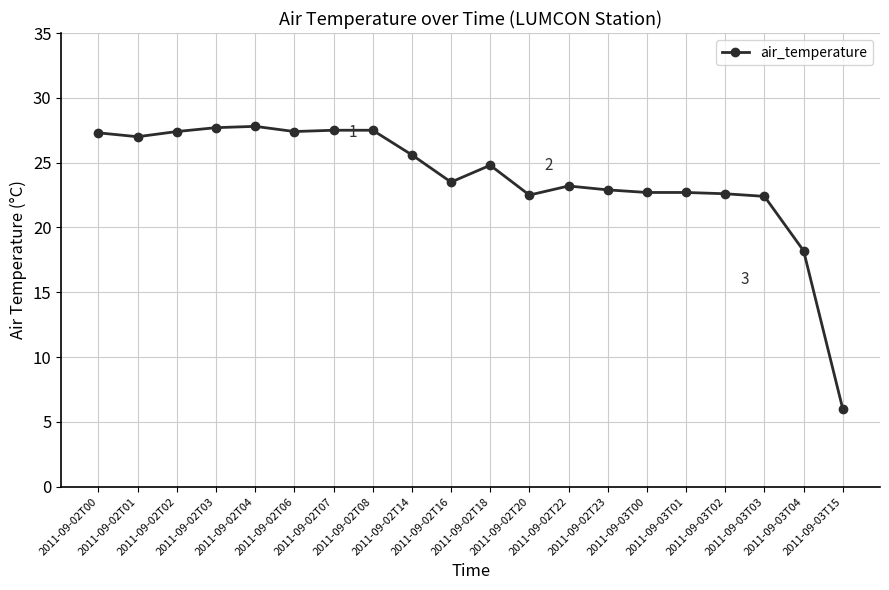

What is the value of the 6th point from the left?

27.4